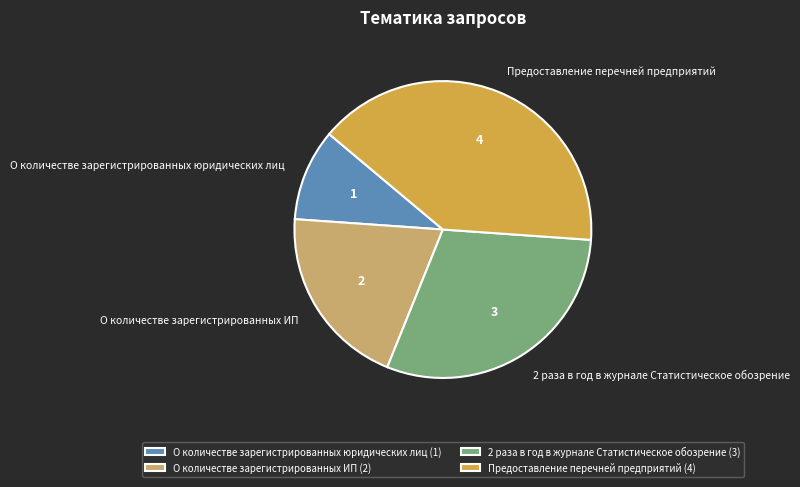

How many segments does this pie chart have?

4